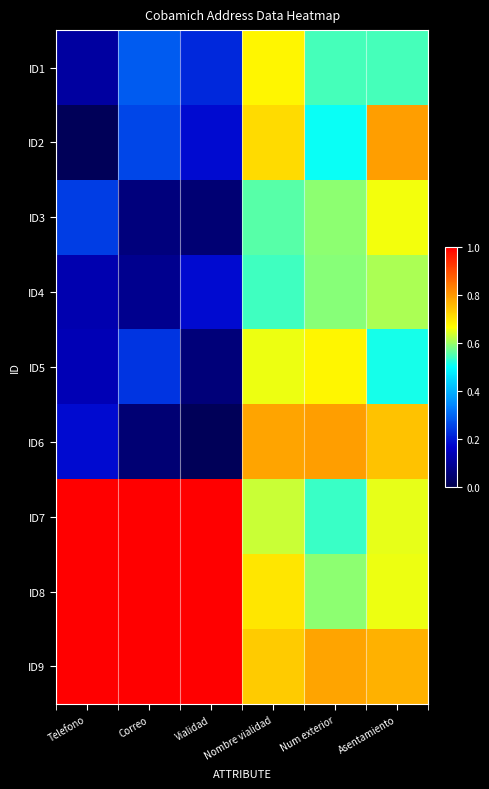

Between Vialidad and Correo, which is larger?

Correo